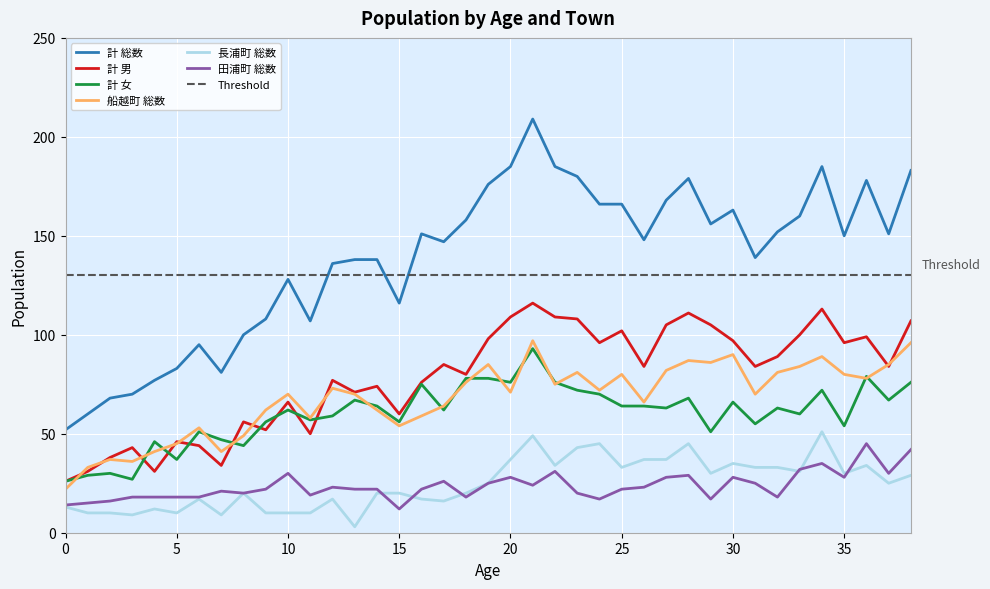

What is the difference between the 計 総数 values at 12 and 1?

76